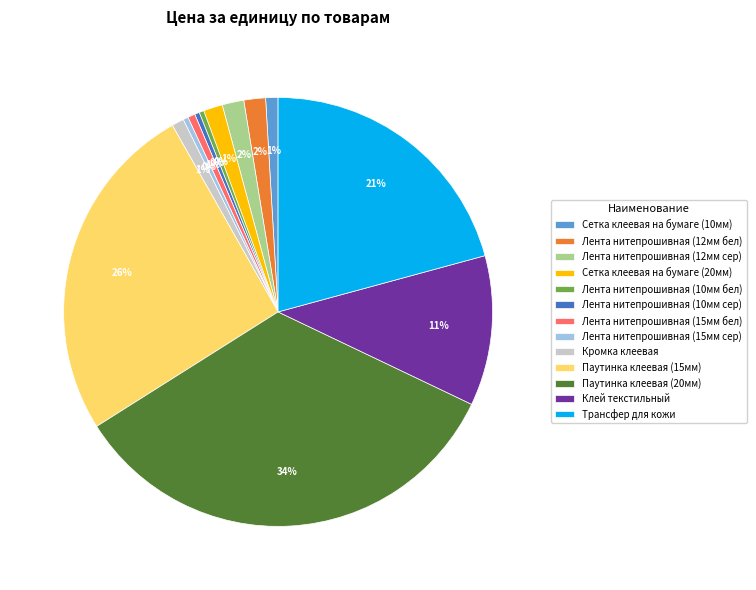

True or false: Паутинка клеевая (15мм) accounts for 13% of the total.

False